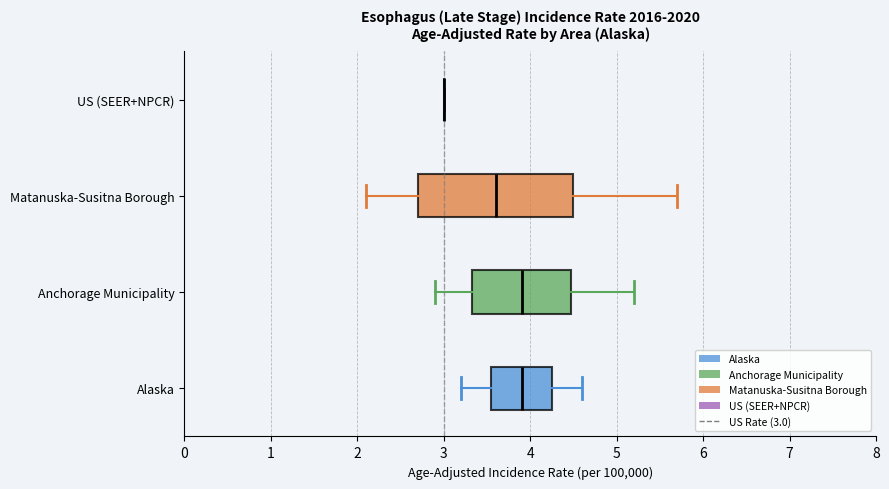

Reading bottom to top, read every box against the x-axis: the position of its median line, the range the box covers, and the ends of its whiskers. The values are not printed on the chart, so give them approximately, as read against the axis.

Alaska: median 3.9, box 3.6 to 4.3, whiskers 3.2 to 4.6
Anchorage Municipality: median 3.9, box 3.3 to 4.5, whiskers 2.9 to 5.2
Matanuska-Susitna Borough: median 3.6, box 2.7 to 4.5, whiskers 2.1 to 5.7
US (SEER+NPCR): box collapsed to a line at 3.0, whiskers 3.0 to 3.0